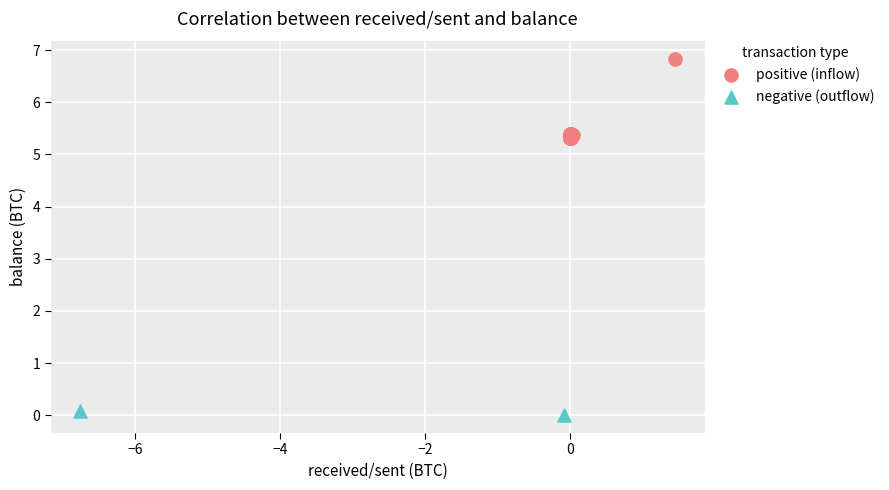

What are all the series names shown in the legend?

positive (inflow), negative (outflow)